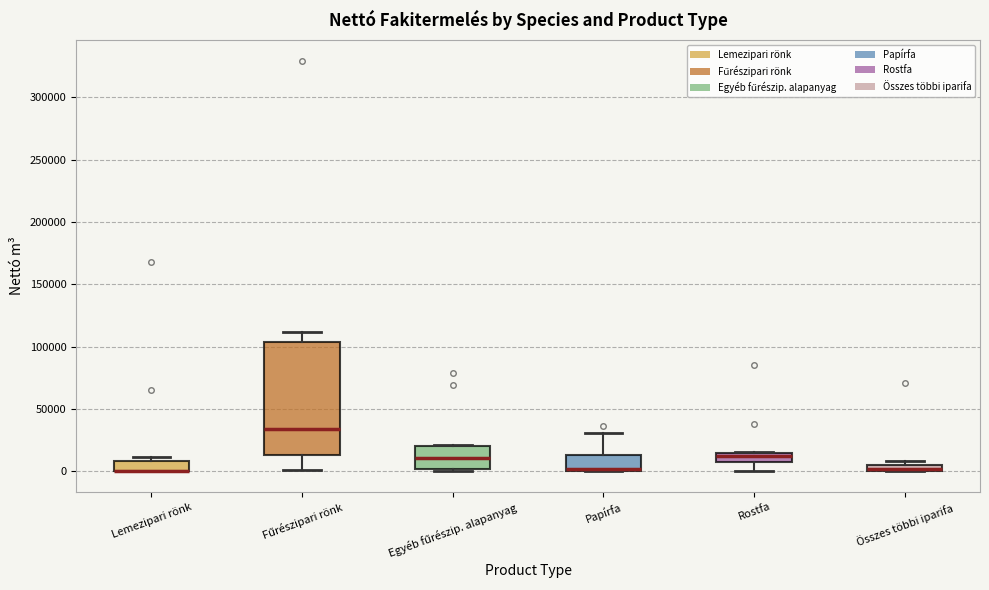

Which box is the tallest, from its lower edge to its upper edge?

Fűrészipari rönk